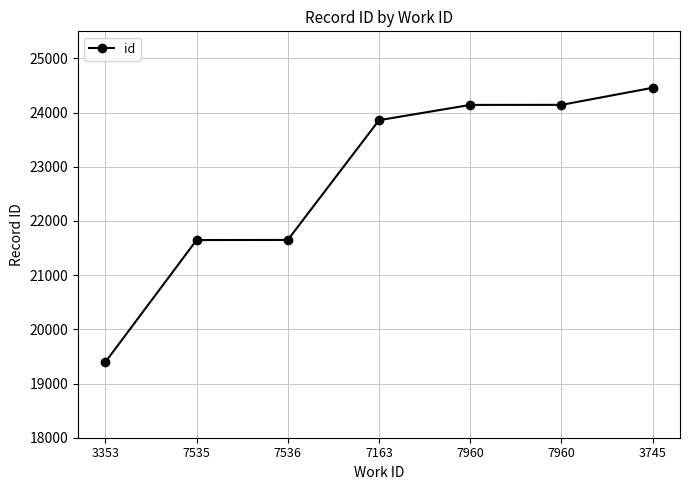

Is this an area chart (filled region under the line)?

No